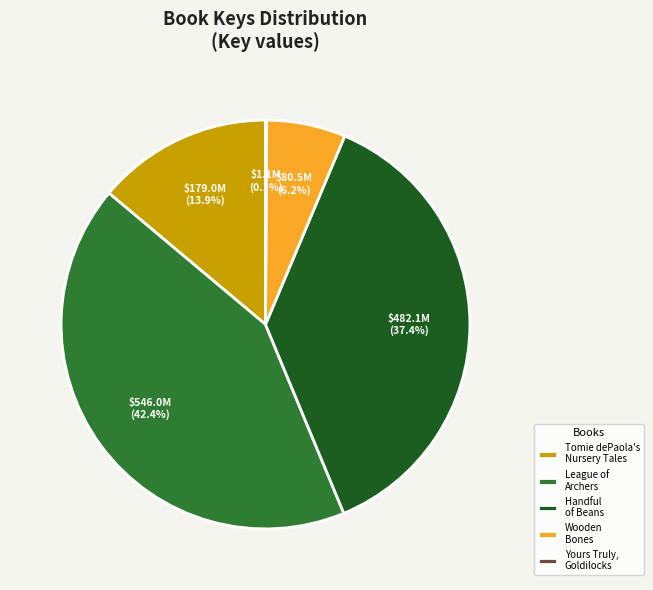

To the nearest percent, what percentage of the pie is League of Archers?

42%